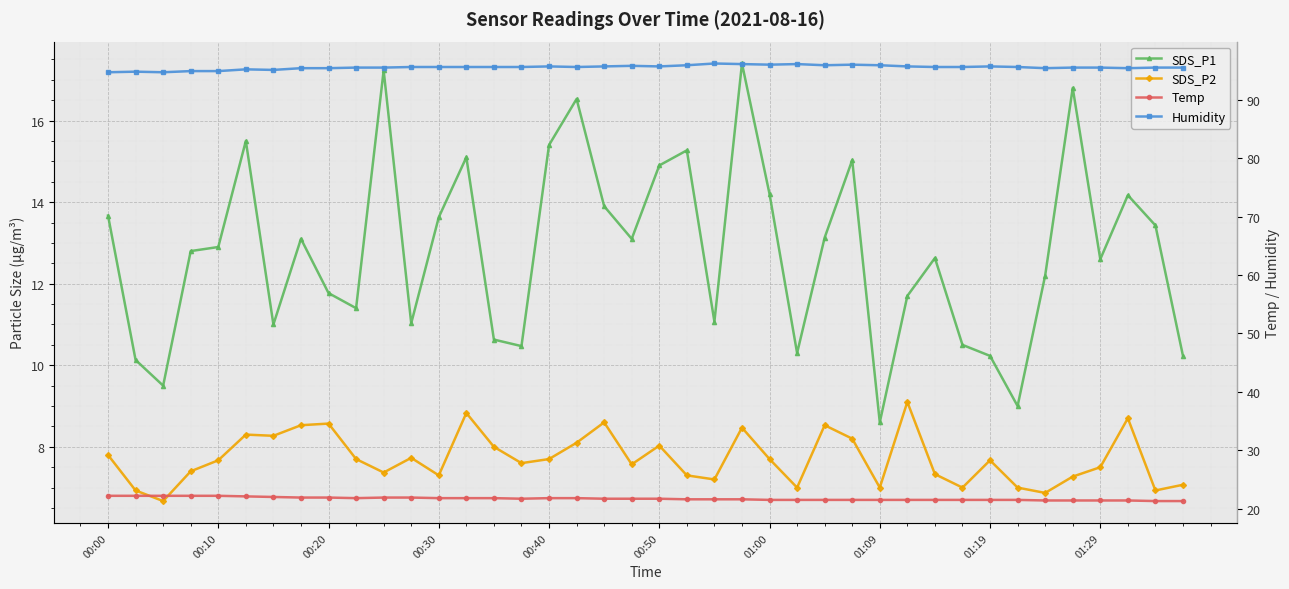

What is the maximum value for SDS_P2?

9.1